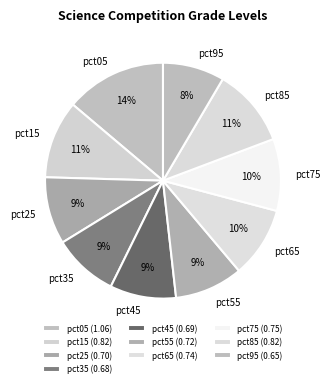

Do pct05 and pct75 together represent more than half of the pie?

No